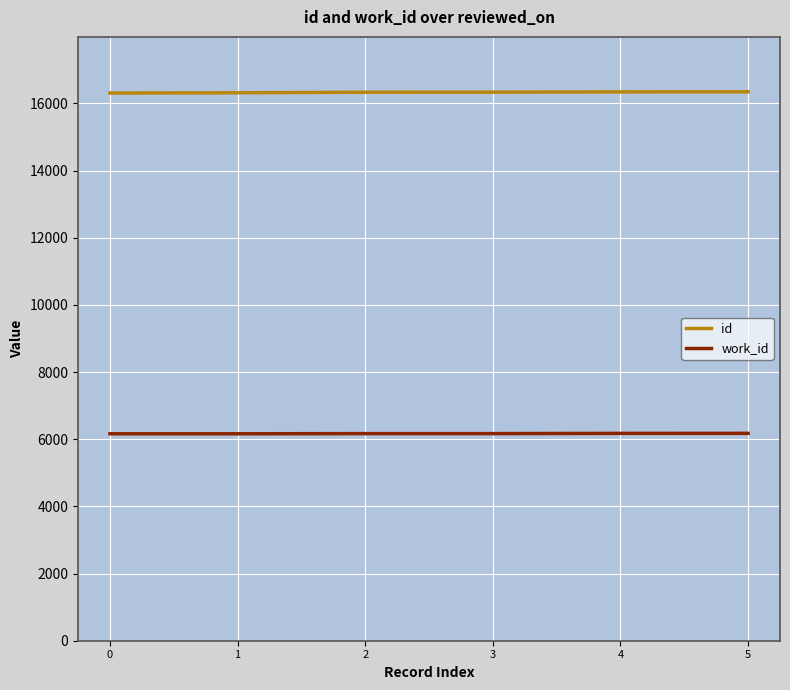

What is the total value across all series at 5?

22524